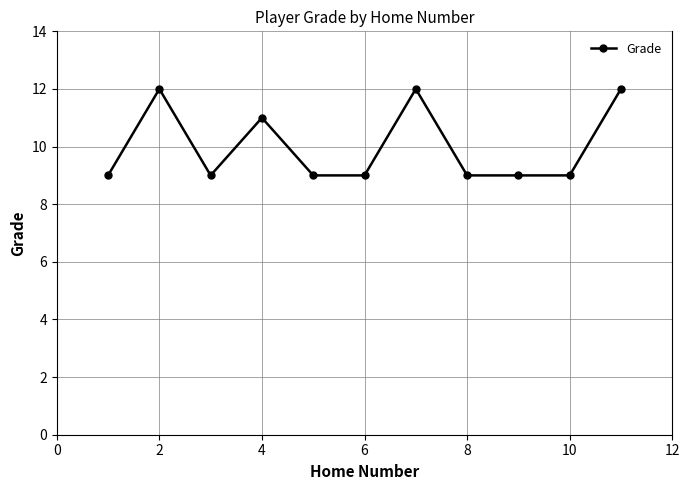

What is the minimum value shown in the chart?

9